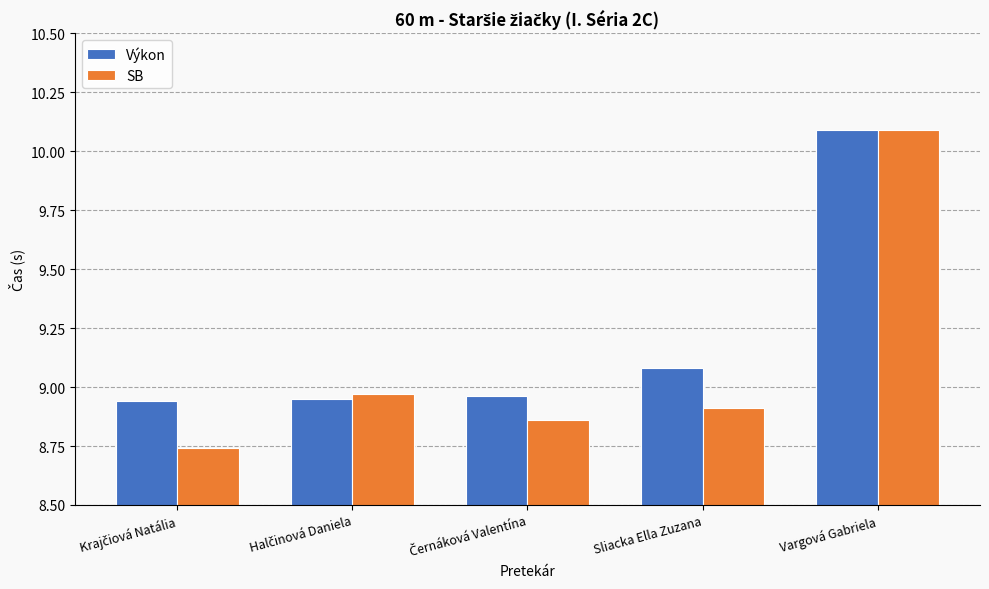

What is the difference between the SB values at Sliacka Ella Zuzana and Vargová Gabriela?

1.2